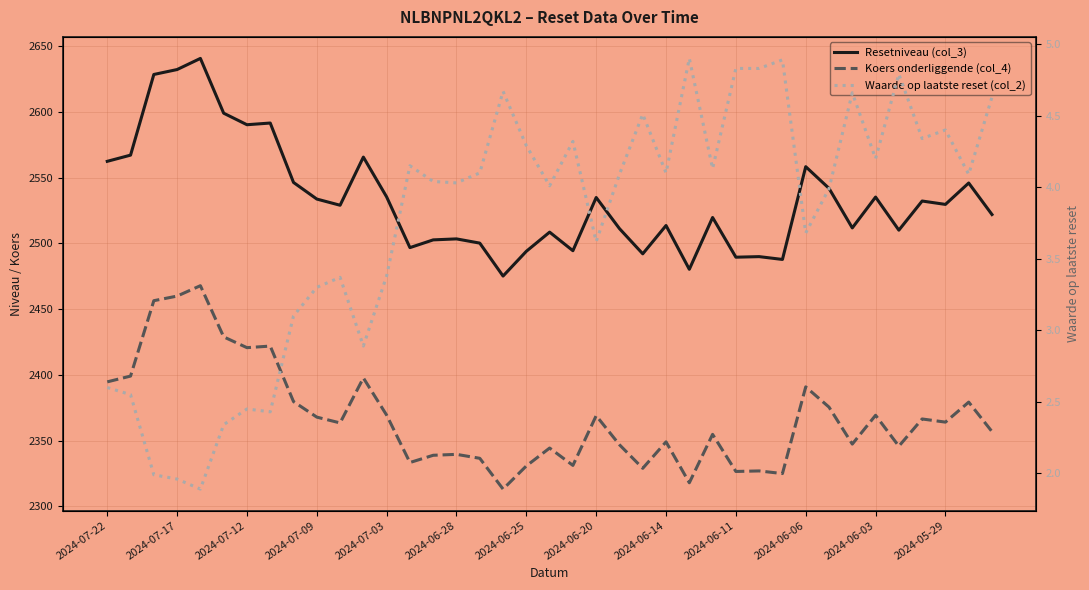

What is the difference between the Waarde op laatste reset (col_2) values at 2024-06-11 and 38?

1.3